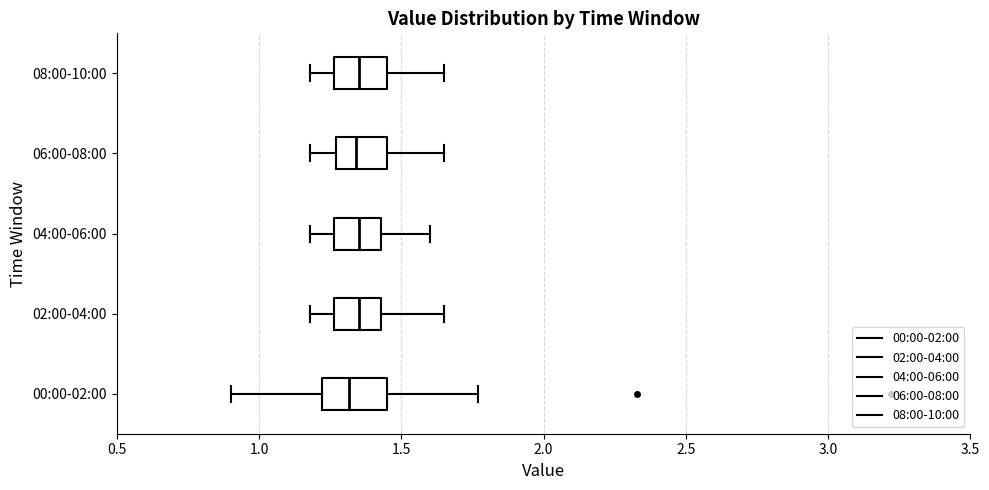

Reading bottom to top, transcribe this box plot: for each box, give where its median line is, the range the box spans, and where its two whiskers end, as read against the x-axis. The values are not printed on the chart, so give them approximately, as read against the axis.

00:00-02:00: median 1.30, box 1.20 to 1.45, whiskers 0.90 to 1.75
02:00-04:00: median 1.35, box 1.25 to 1.45, whiskers 1.20 to 1.65
04:00-06:00: median 1.35, box 1.25 to 1.45, whiskers 1.20 to 1.60
06:00-08:00: median 1.35, box 1.25 to 1.45, whiskers 1.20 to 1.65
08:00-10:00: median 1.35, box 1.25 to 1.45, whiskers 1.20 to 1.65